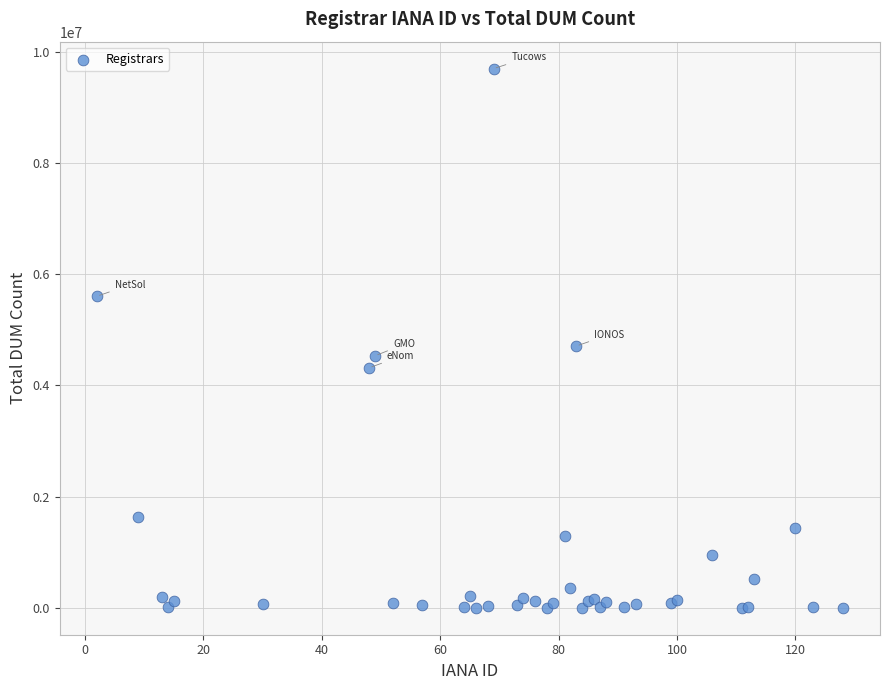

What Y value in the scatter plot is closest to 4849818?

4709611